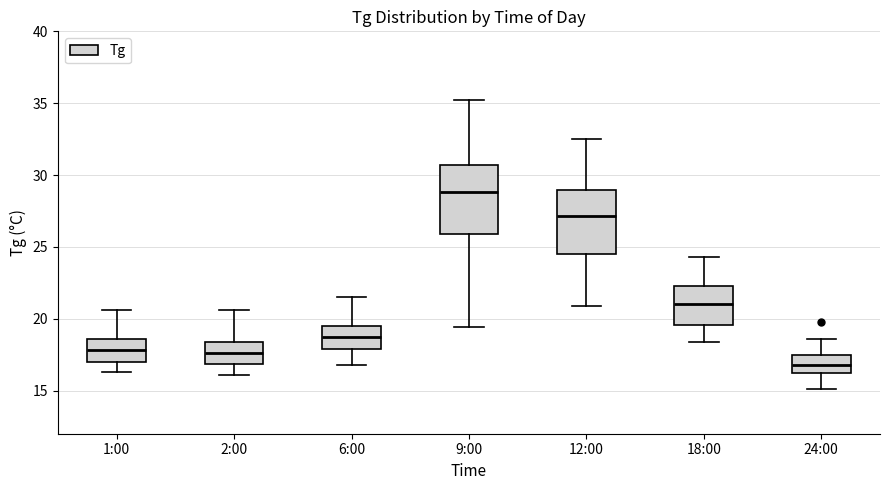

Reading left to right, transcribe this box plot: for each box, give where its median line is, the range the box spans, and where its two whiskers end, as read against the y-axis. The values are not printed on the chart, so give them approximately, as read against the axis.

1:00: median 18.0, box 17.0 to 18.5, whiskers 16.5 to 20.5
2:00: median 17.5, box 17.0 to 18.5, whiskers 16.0 to 20.5
6:00: median 19.0, box 18.0 to 19.5, whiskers 17.0 to 21.5
9:00: median 29.0, box 26.0 to 30.5, whiskers 19.5 to 35.0
12:00: median 27.0, box 24.5 to 29.0, whiskers 21.0 to 32.5
18:00: median 21.0, box 19.5 to 22.5, whiskers 18.5 to 24.5
24:00: median 17.0, box 16.0 to 17.5, whiskers 15.0 to 18.5